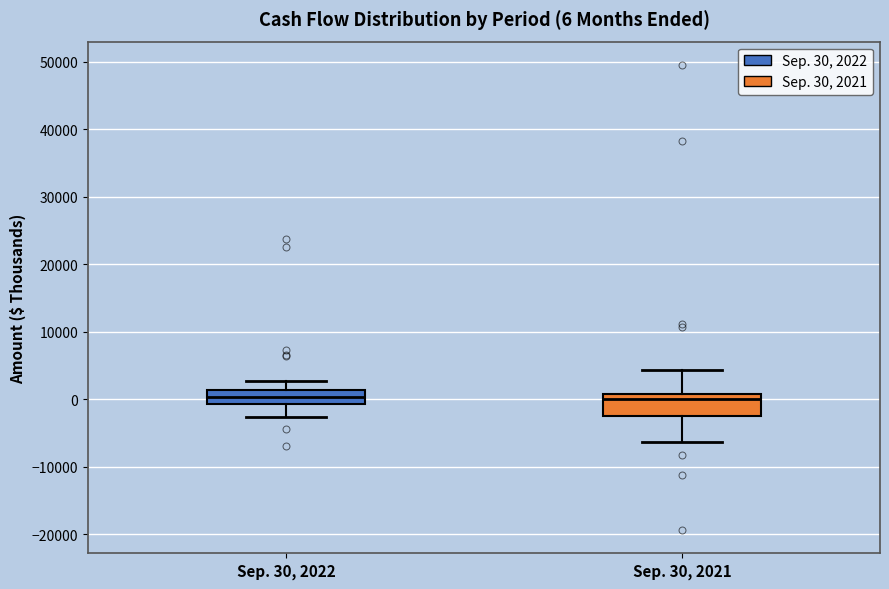

Comparing the boxes themselves (not the whiskers), which one is the tallest?

Sep. 30, 2021